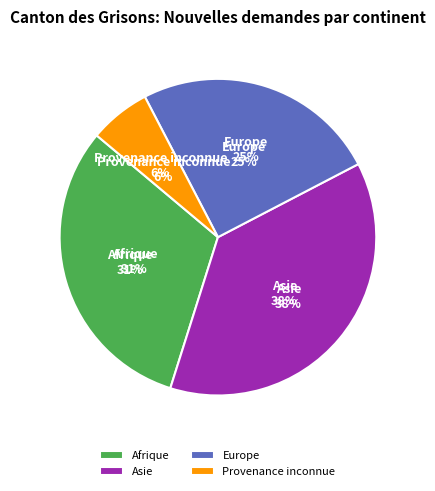

Which slice is the largest?

Asie